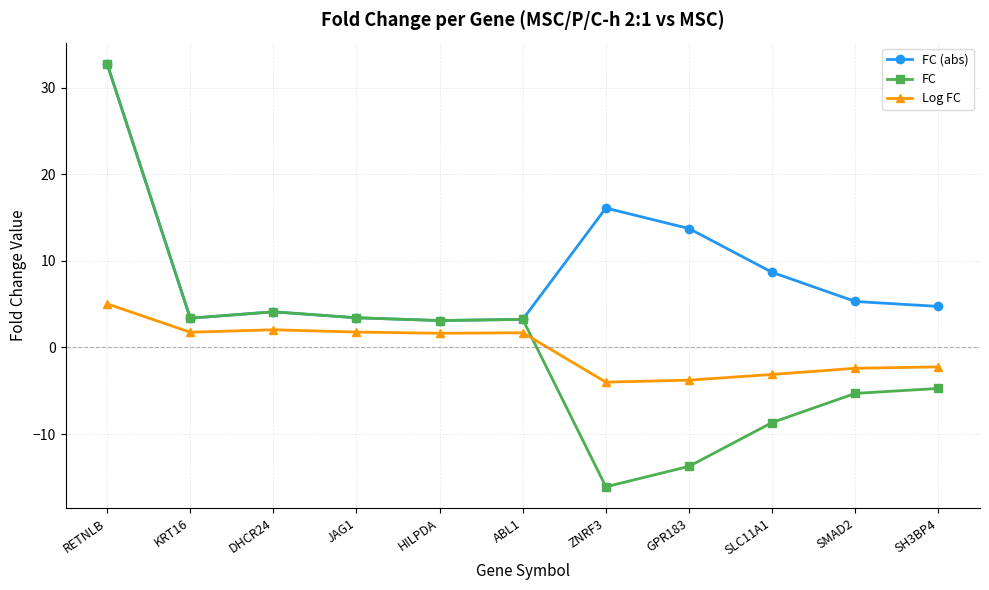

What is the sum of all Log FC values?

-1.6